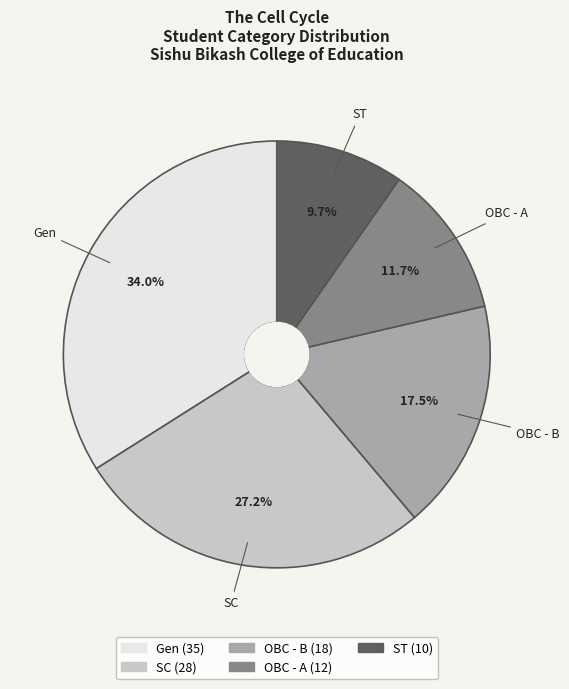

The SC slice represents 27% of the pie. True or false?

True